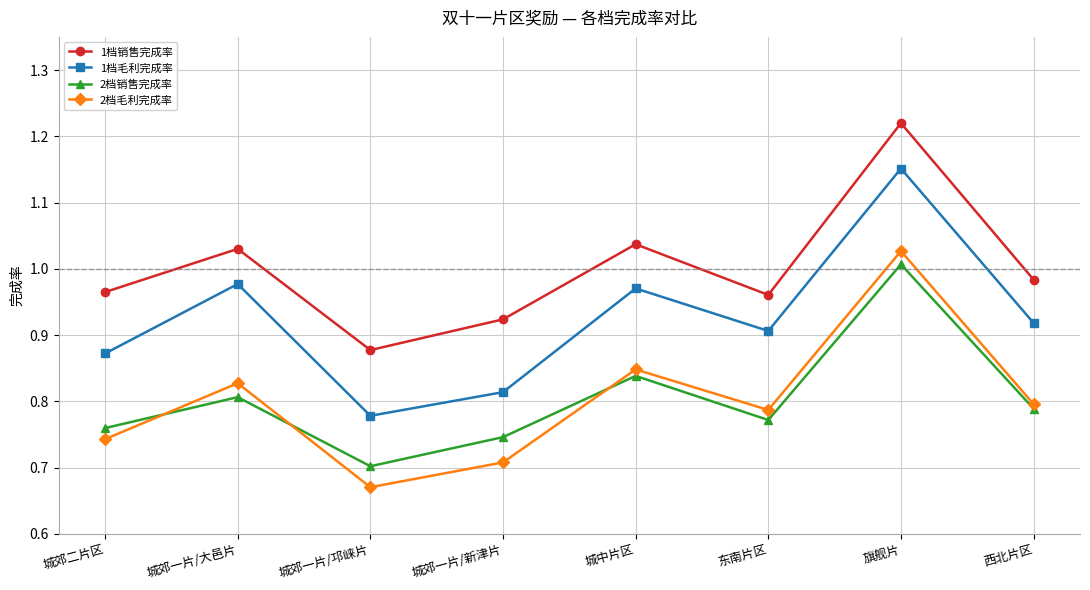

Which series has the largest range (max minus min)?

1档毛利完成率